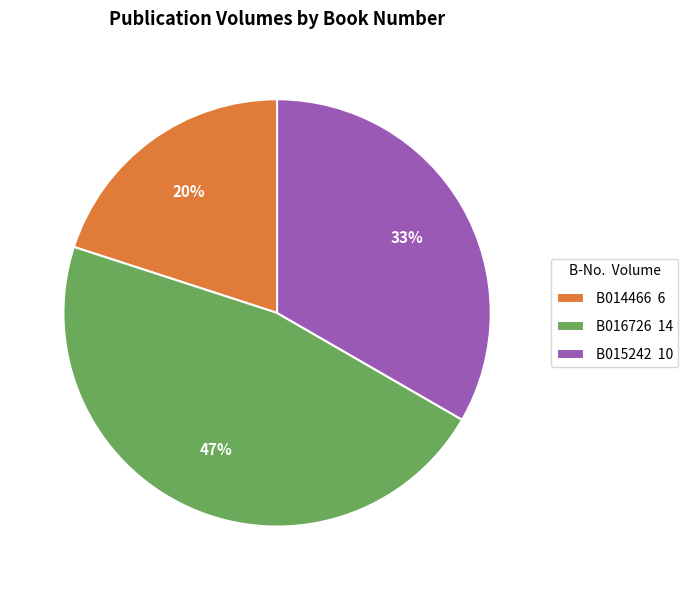

Rank the categories by value from highest to lowest.

B016726, B015242, B014466